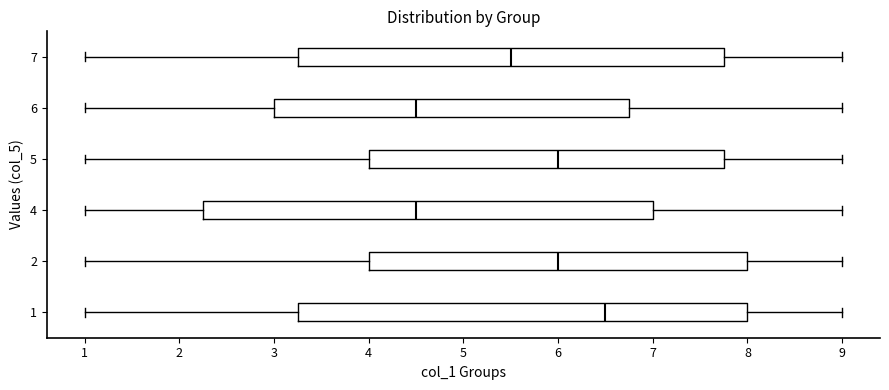

Reading bottom to top, read every box against the x-axis: the position of its median line, the range the box covers, and the ends of its whiskers. The values are not printed on the chart, so give them approximately, as read against the axis.

1: median 6.5, box 3.3 to 8.0, whiskers 1.0 to 9.0
2: median 6.0, box 4.0 to 8.0, whiskers 1.0 to 9.0
4: median 4.5, box 2.3 to 7.0, whiskers 1.0 to 9.0
5: median 6.0, box 4.0 to 7.8, whiskers 1.0 to 9.0
6: median 4.5, box 3.0 to 6.8, whiskers 1.0 to 9.0
7: median 5.5, box 3.3 to 7.8, whiskers 1.0 to 9.0